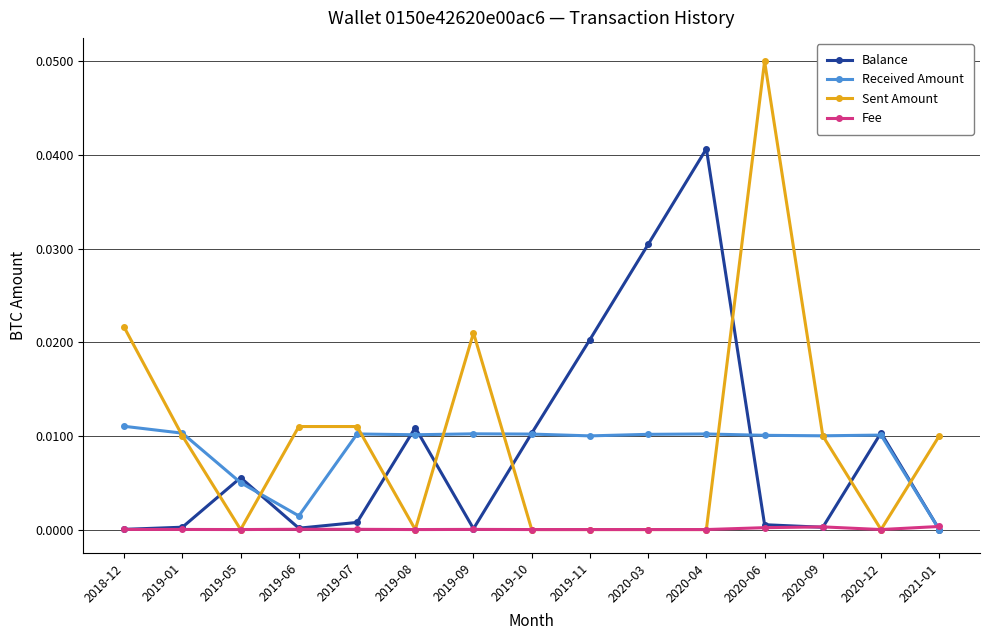

True or false: Received Amount has more than 0 points higher than both neighbors.

True